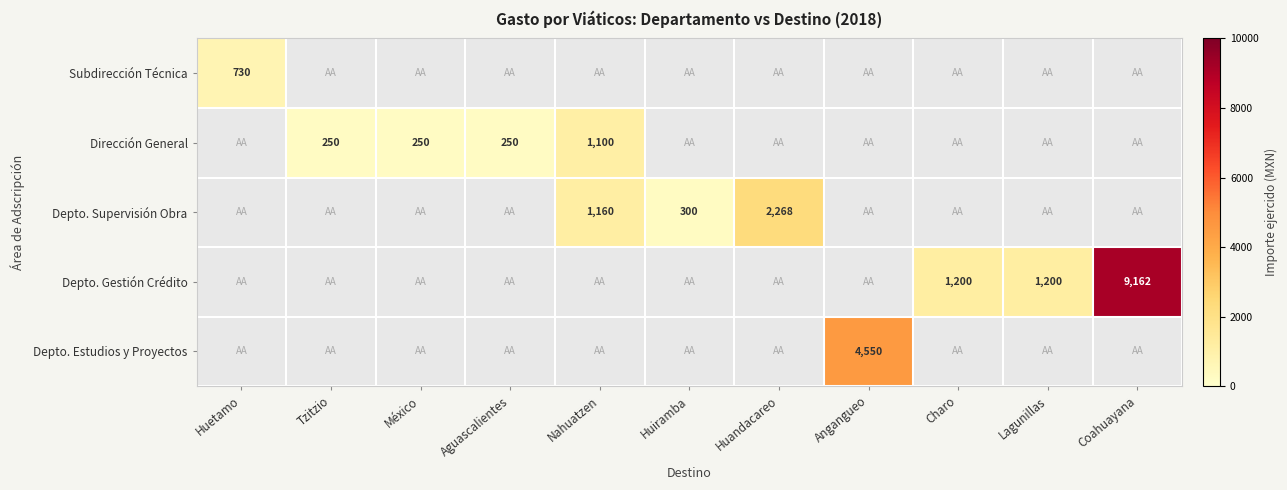

The value of Depto. Supervisión Obra at Huandacareo is 1534. True or false?

False